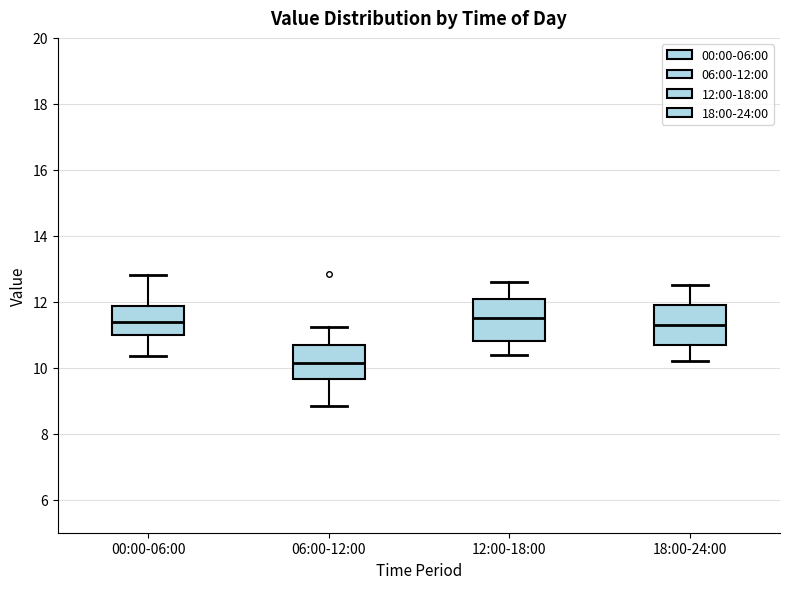

Where is the upper edge of the box for 00:00-06:00 on the y-axis? The values are not printed on the chart, so give them approximately, as read against the axis.

11.8